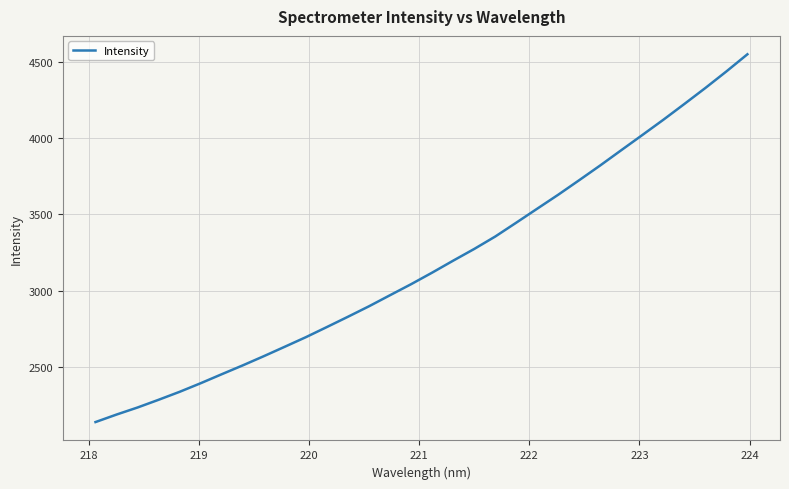

What is the maximum value shown in the chart?

4551.3